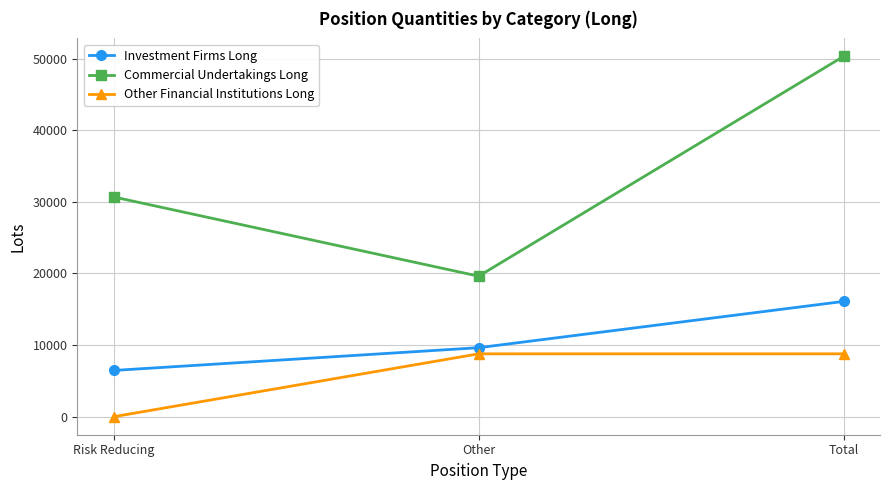

Which category has the lowest value across all series?

Risk Reducing